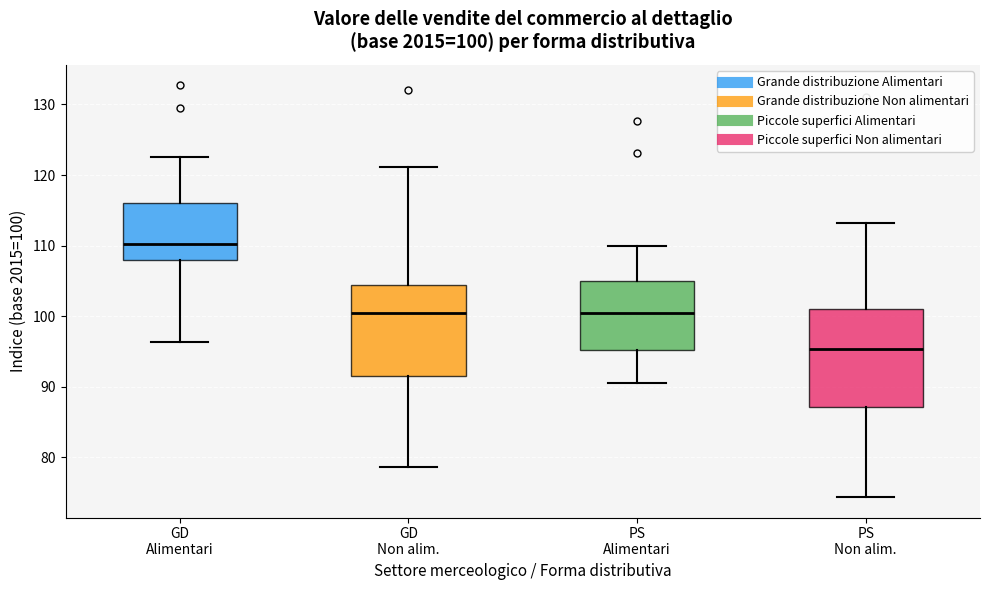

Which box is the tallest, from its lower edge to its upper edge?

PS Non alim.